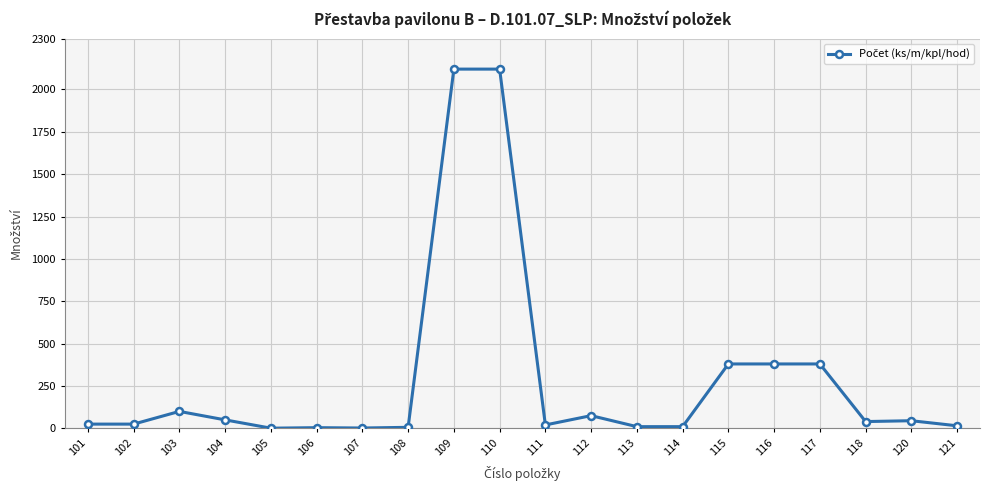

What is the change in value from 117 to 118?

-340